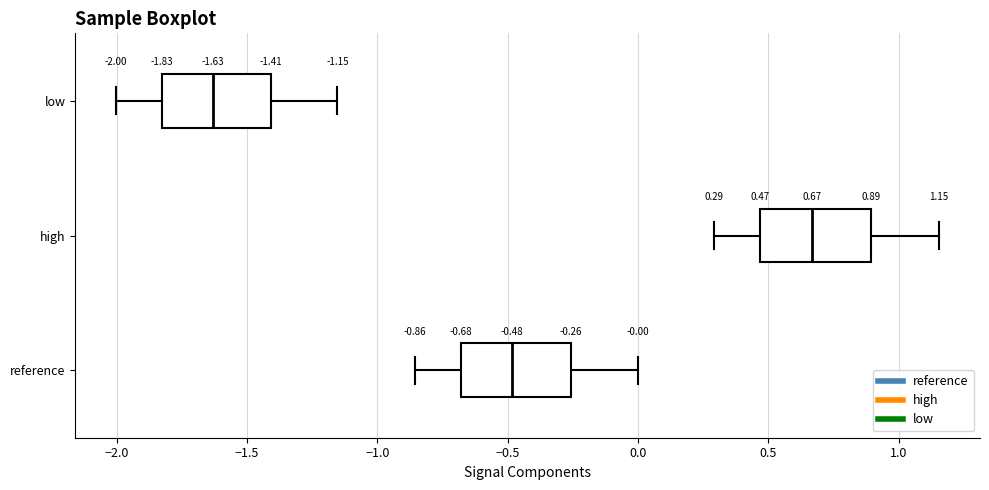

Which box's median line is the furthest to the left?

low